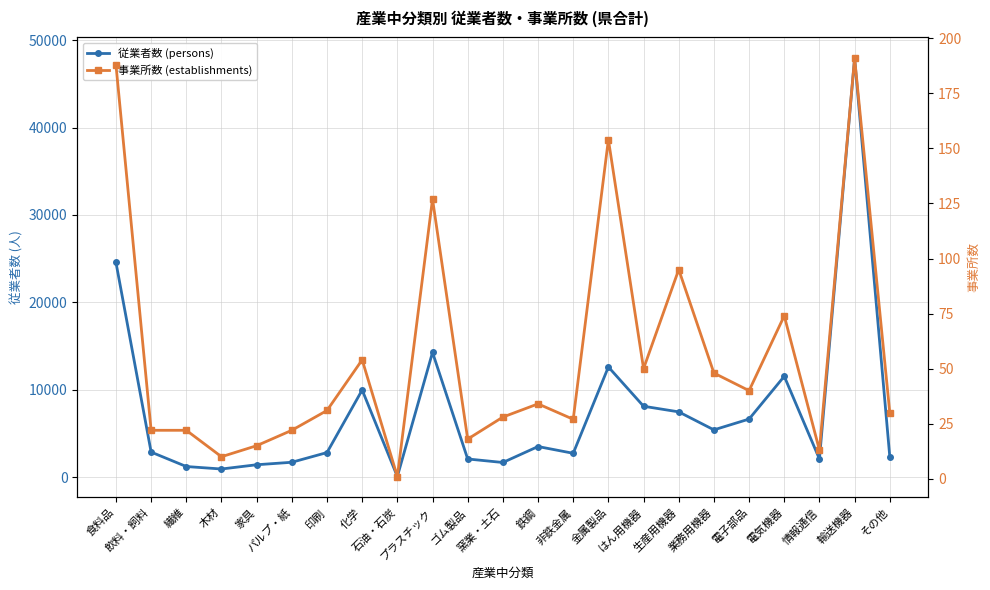

Rank the categories by 事業所数 (establishments) value from lowest to highest.

石油・石炭, 木材, 情報通信, 家具, ゴム製品, 飲料・飼料, 繊維, パルプ・紙, 非鉄金属, 窯業・土石, その他, 印刷, 鉄鋼, 電子部品, 業務用機器, はん用機器, 化学, 電気機器, 生産用機器, プラスチック, 金属製品, 食料品, 輸送機器